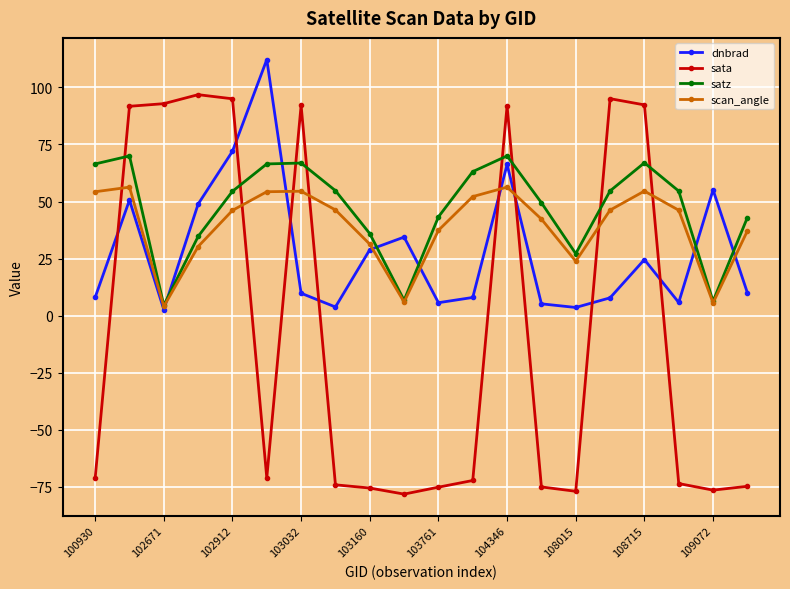

Does the chart display data point markers on the line(s)?

Yes